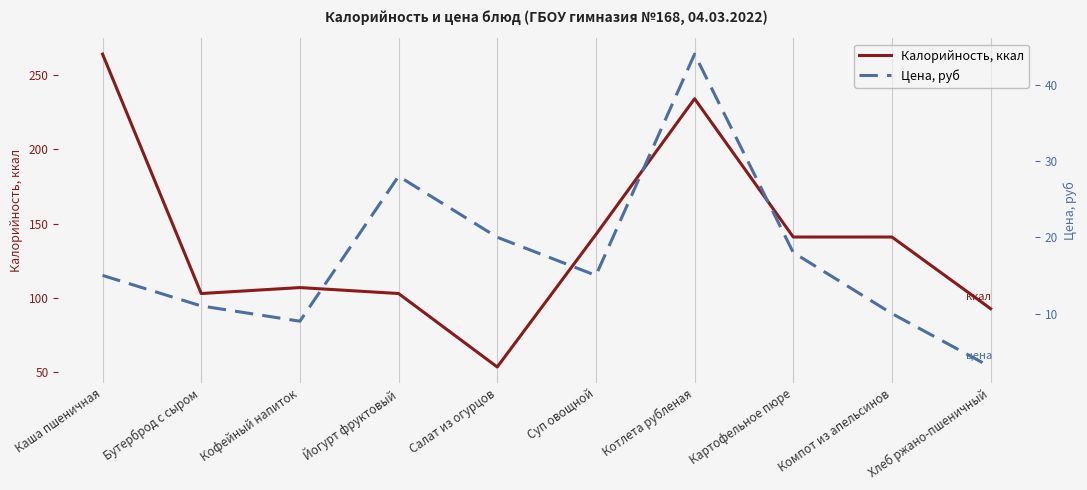

What is the difference between the highest and lowest values at Суп овощной?

127.7